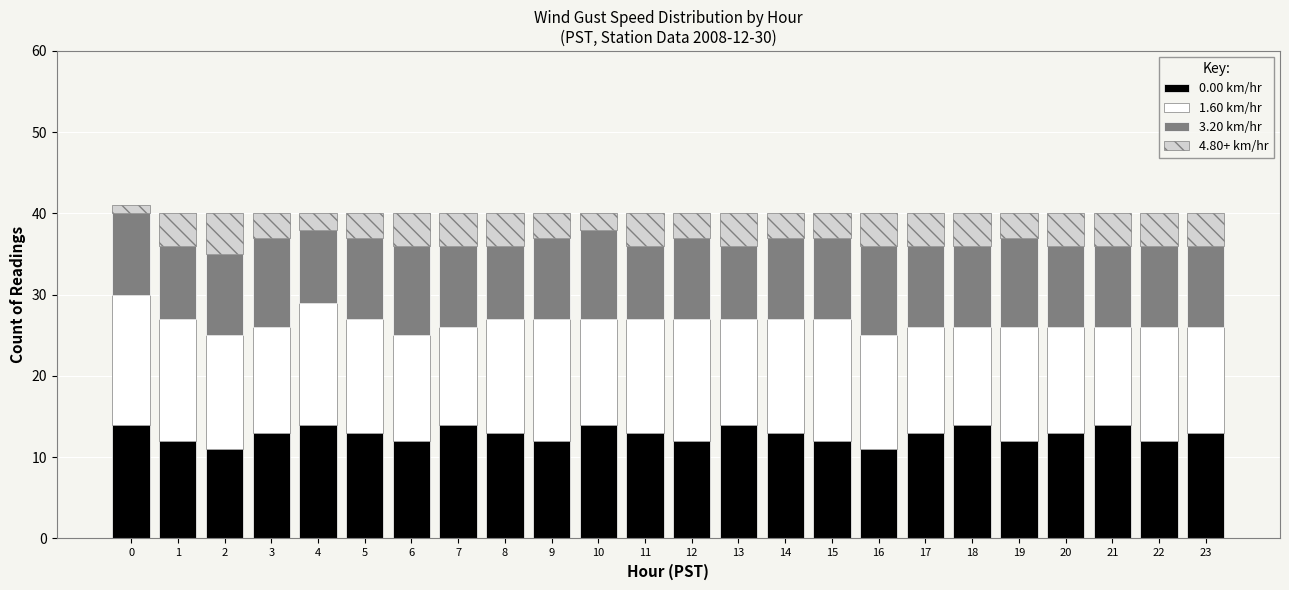

The 0.00 km/hr series shows 17 at 9. True or false?

False